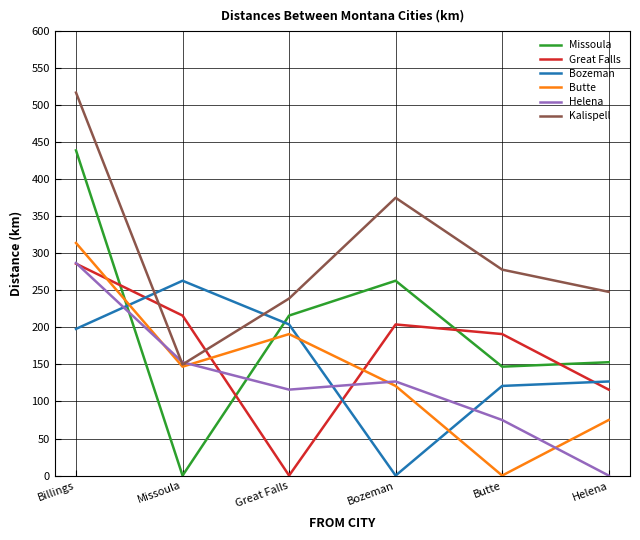

What is the total value across all series at Butte?

812